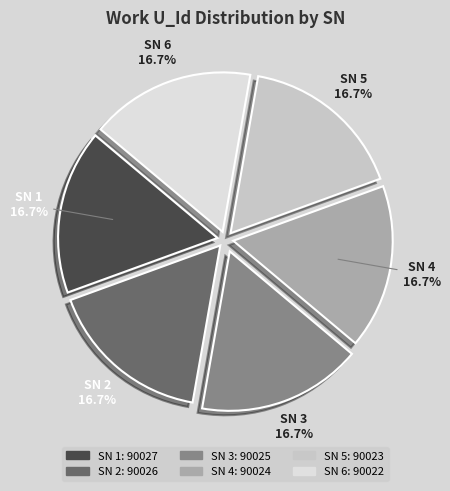

Is there any slice that represents more than half of the pie?

No